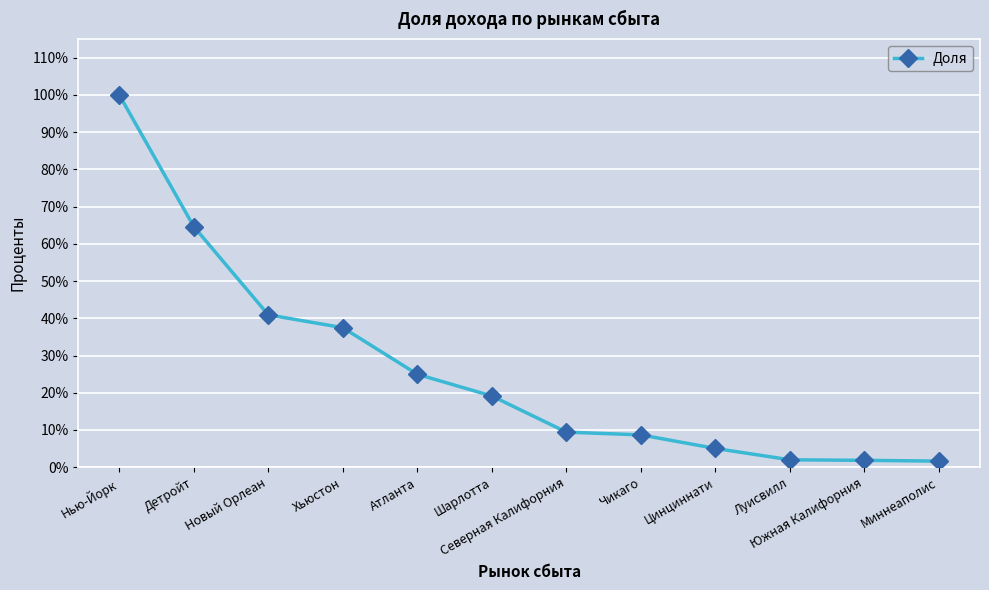

Which has a higher value, Северная Калифорния or Новый Орлеан?

Новый Орлеан